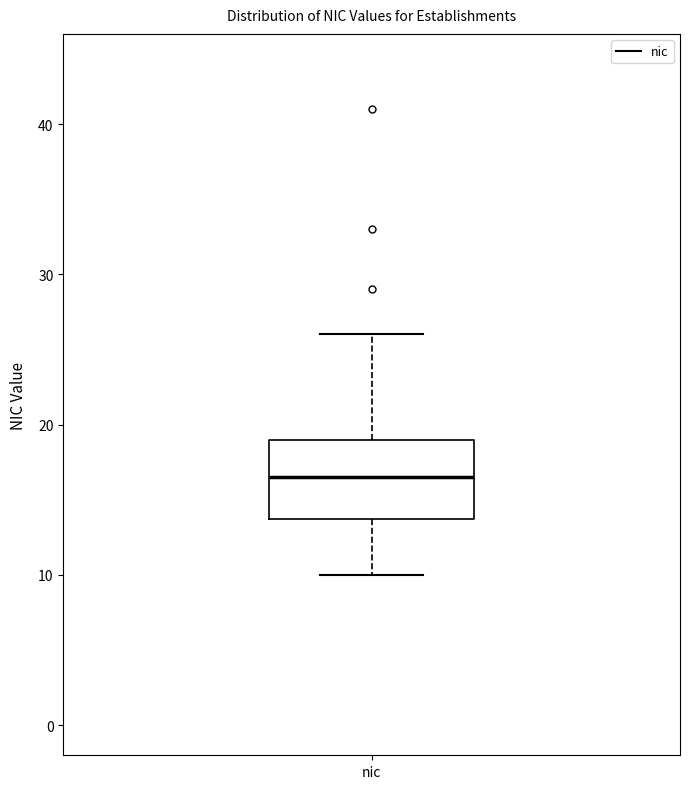

Where does the upper whisker of the box for nic end on the y-axis? The values are not printed on the chart, so give them approximately, as read against the axis.

26